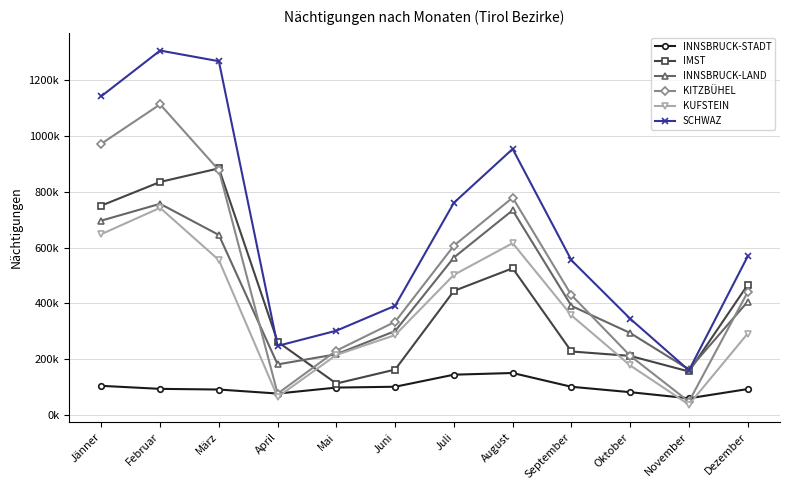

At which category is the sum across all series the highest?

Februar